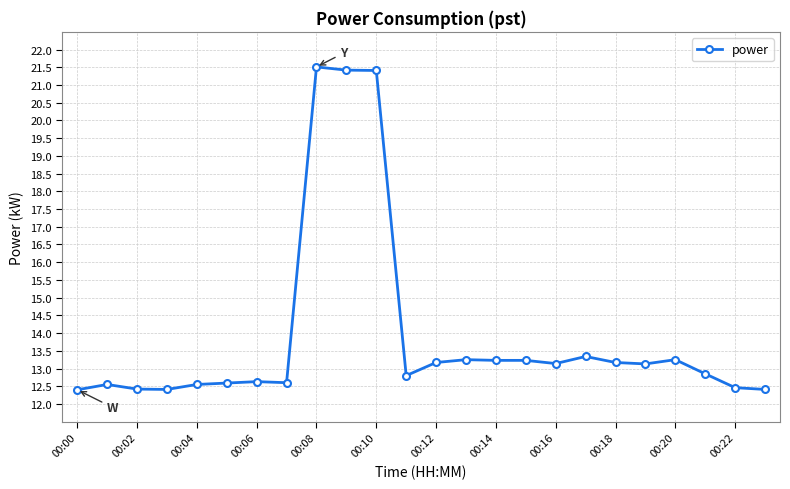

What is the maximum value shown in the chart?

21.5